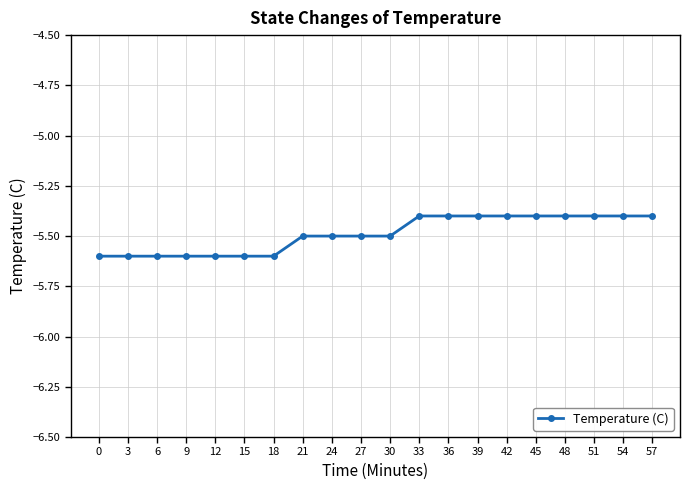

How many data points does each series have?

20